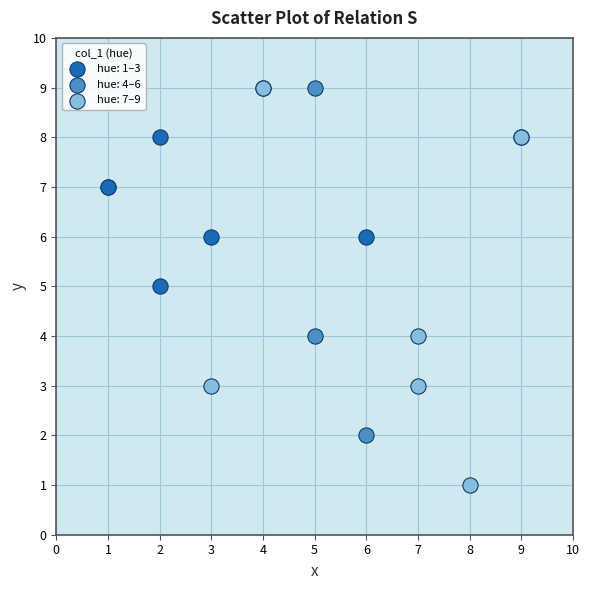

Which series has the largest Y range (max minus min)?

hue: 7–9